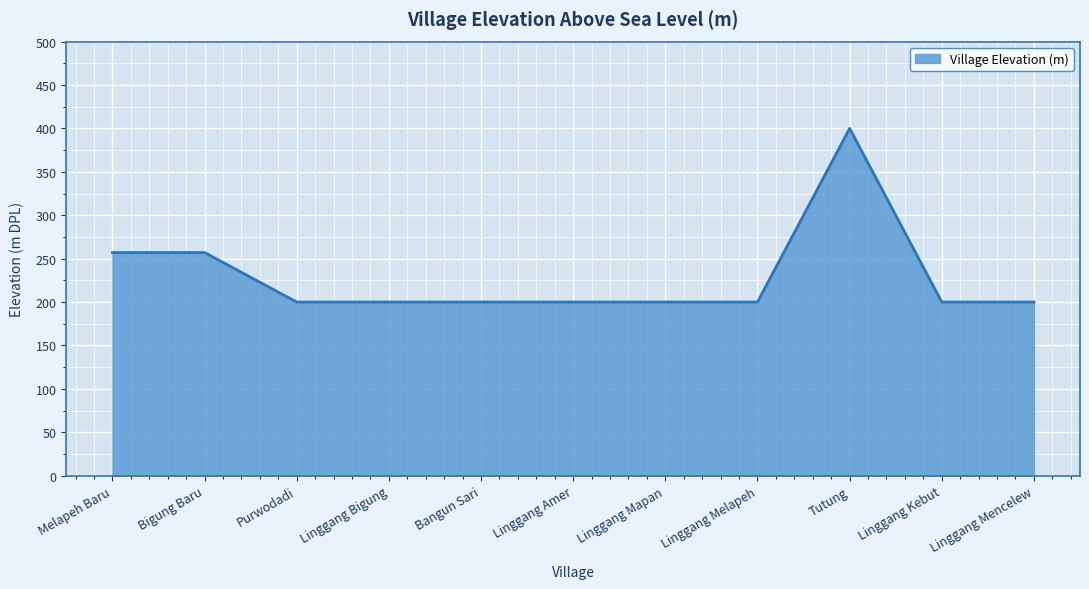

Between Linggang Melapeh and Tutung, which is larger?

Tutung